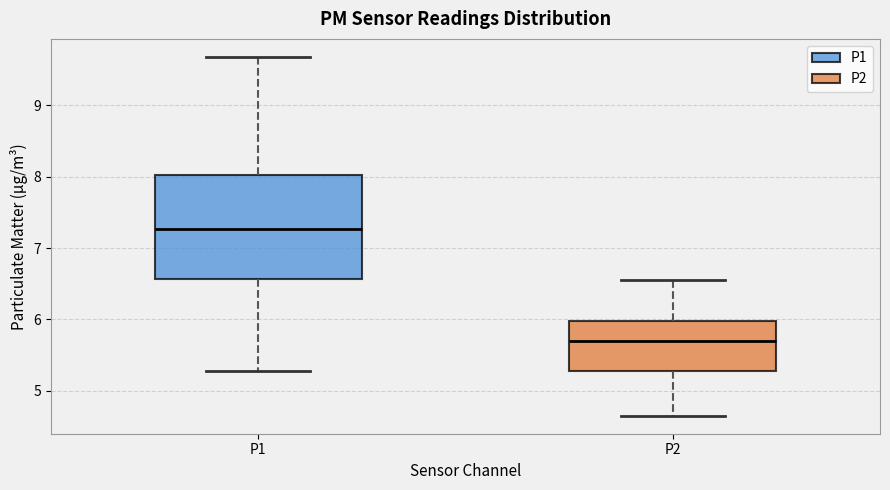

Which box is the tallest, from its lower edge to its upper edge?

P1